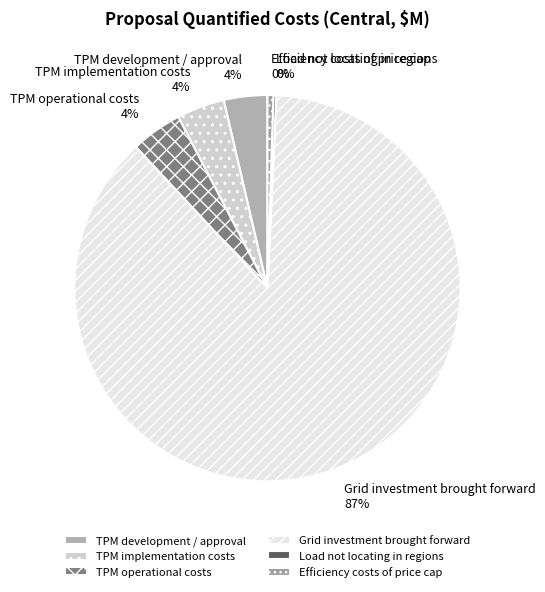

Does any single category account for the majority?

Yes